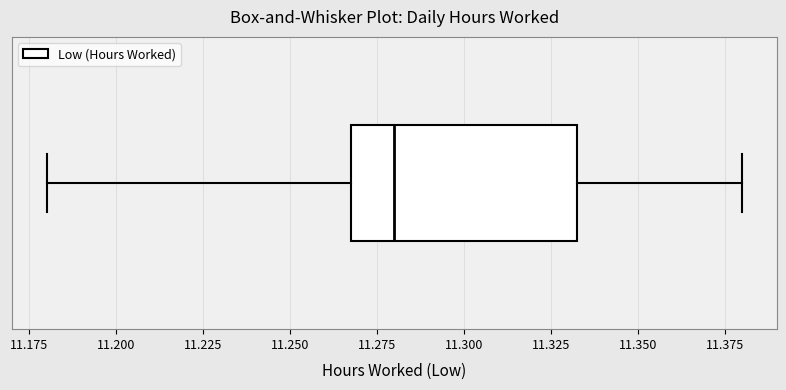

Transcribe this box plot: give where the median line is, the range the box spans, and where the two whiskers end, as read against the x-axis. The values are not printed on the chart, so give them approximately, as read against the axis.

median 11.280, box 11.270 to 11.335, whiskers 11.180 to 11.380